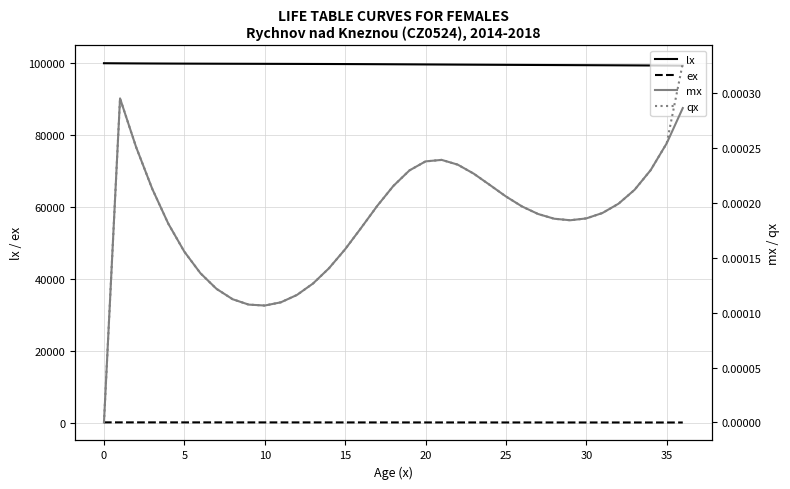

What is the label of the 17th point from the left?

16